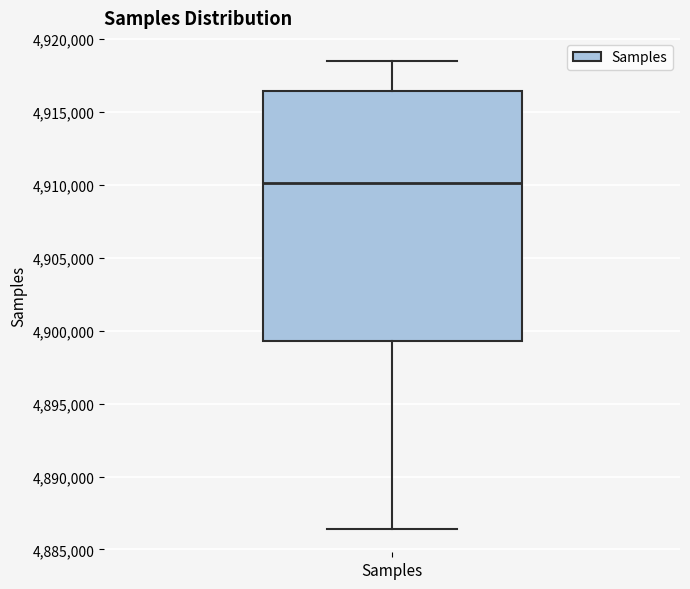

Where does the upper whisker of the box for Samples end on the y-axis? The values are not printed on the chart, so give them approximately, as read against the axis.

4918500